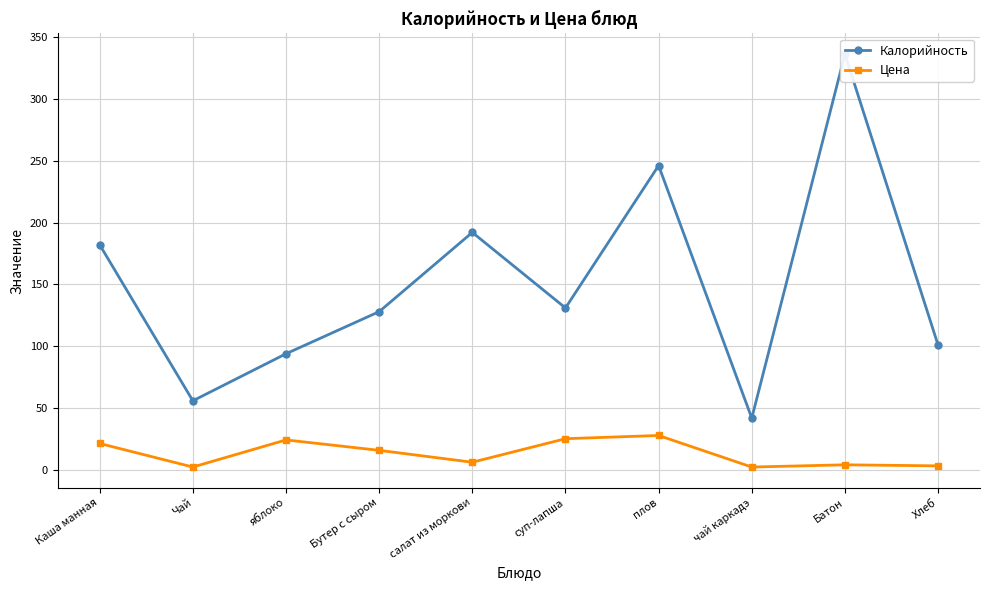

What is the difference between the maximum and minimum values in the Цена series?

25.5